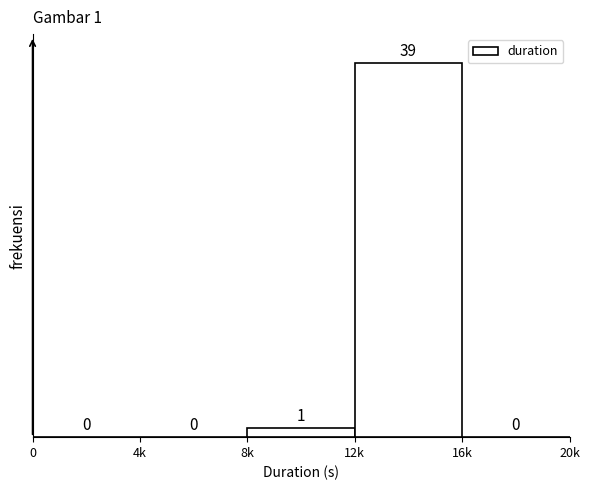

Reading left to right, what are all the values shown in this chart?

0=0	4k=0	8k=1	12k=39	16k=0